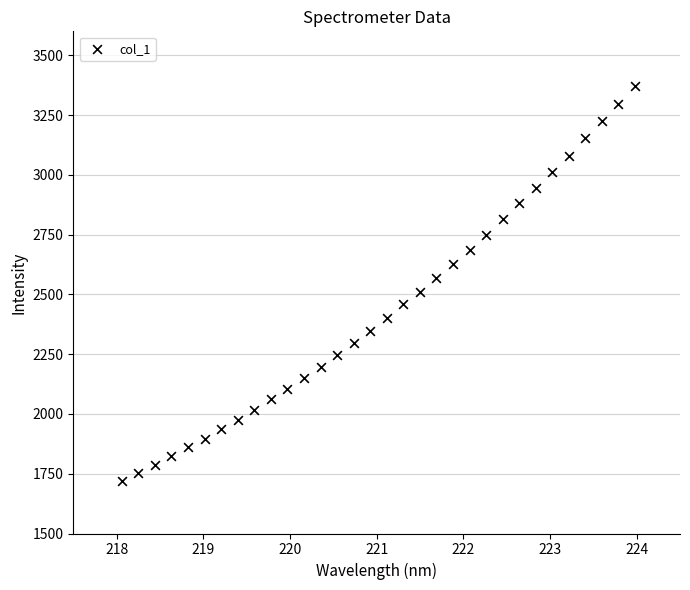

What is the range of X values (max minus min)?

5.9